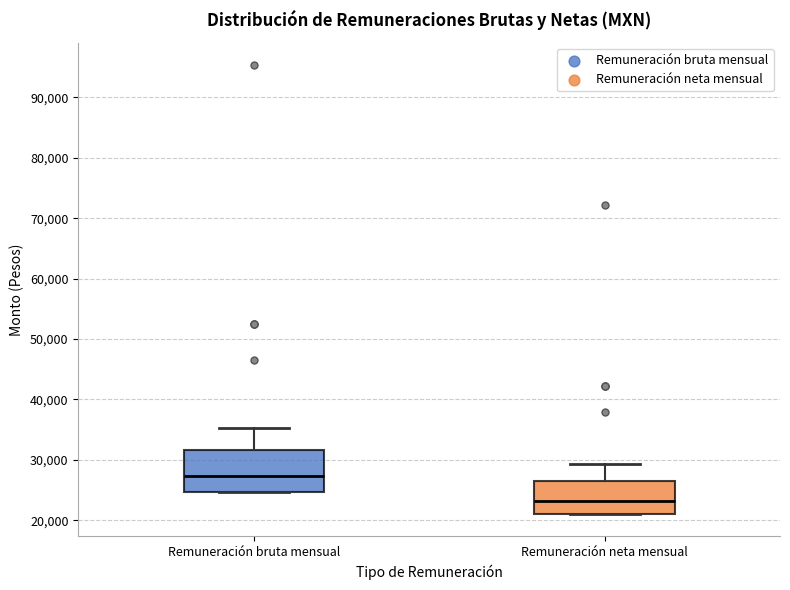

Comparing the boxes themselves (not the whiskers), which one is the tallest?

Remuneración bruta mensual